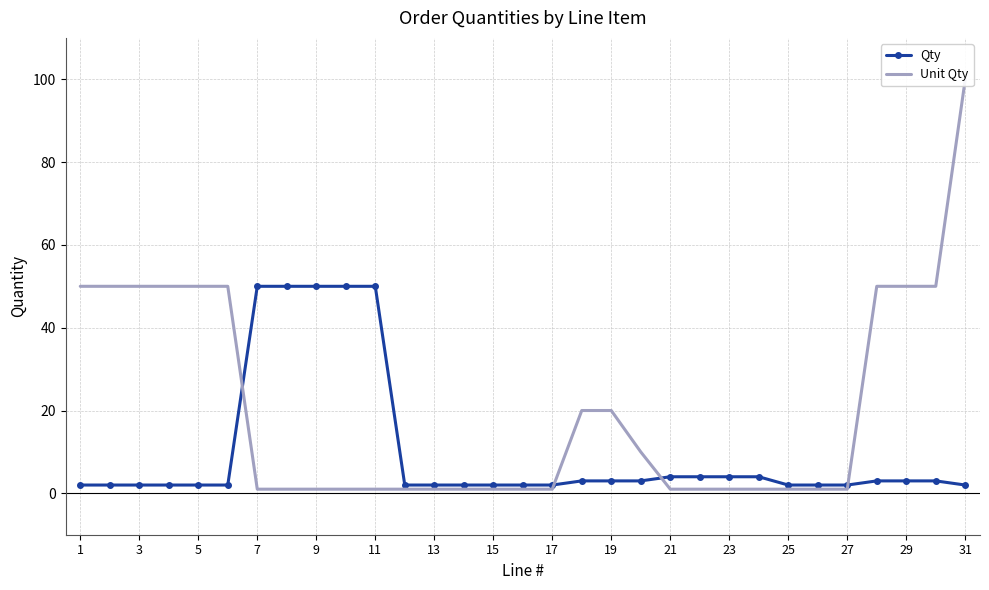

Is it true that Qty equals 2 at 15?

True